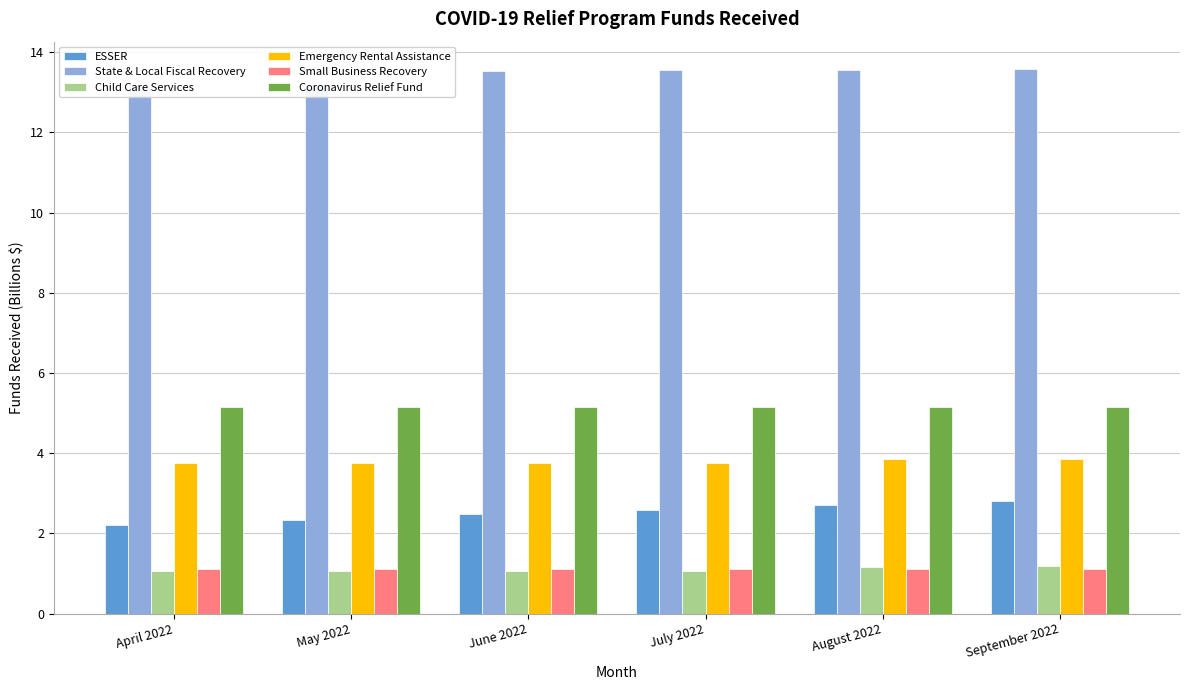

What is the label of the 3rd bar from the right?

July 2022